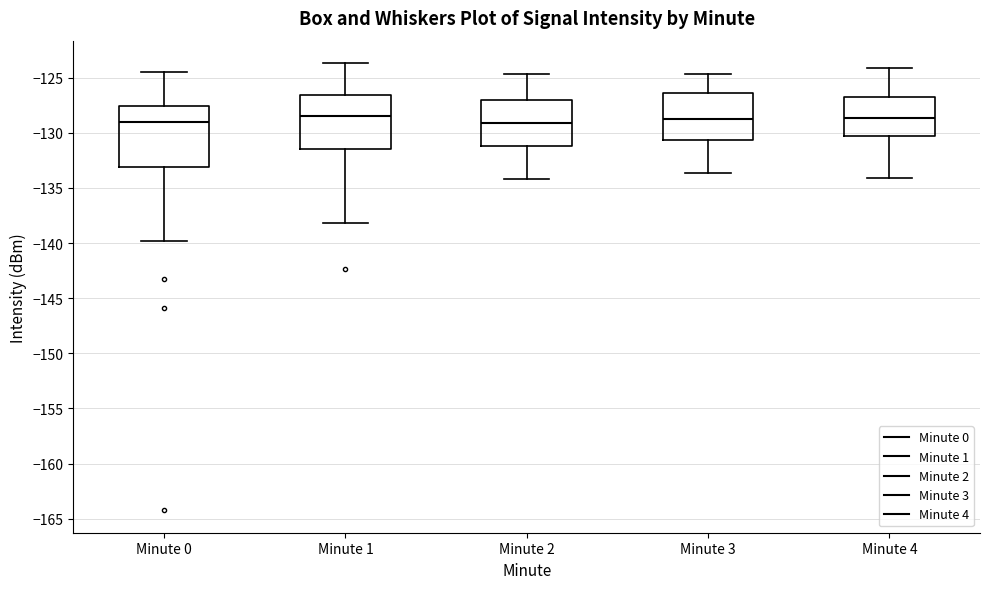

Reading left to right, transcribe this box plot: for each box, give where its median line is, the range the box spans, and where its two whiskers end, as read against the y-axis. The values are not printed on the chart, so give them approximately, as read against the axis.

Minute 0: median -129.0, box -133.0 to -127.5, whiskers -140.0 to -124.5
Minute 1: median -128.5, box -131.5 to -126.5, whiskers -138.0 to -123.5
Minute 2: median -129.0, box -131.0 to -127.0, whiskers -134.0 to -124.5
Minute 3: median -128.5, box -130.5 to -126.5, whiskers -133.5 to -124.5
Minute 4: median -128.5, box -130.5 to -127.0, whiskers -134.0 to -124.0